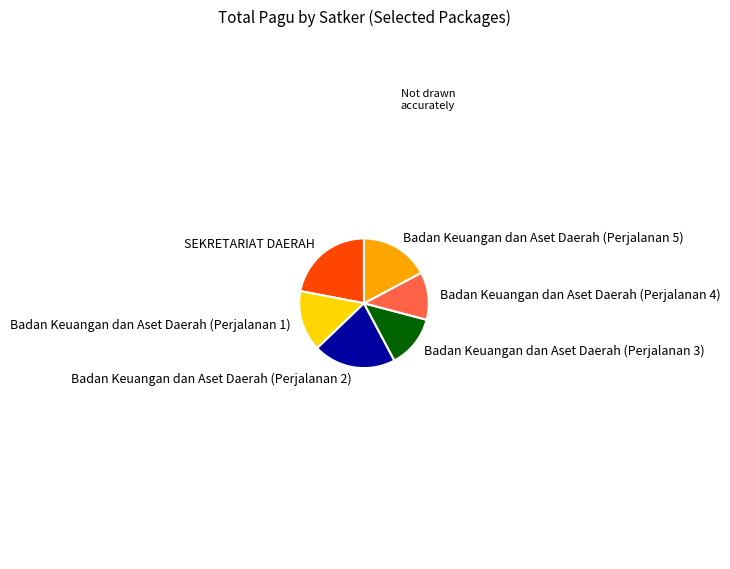

Is the sum of Badan Keuangan dan Aset Daerah (Perjalanan 5) and Badan Keuangan dan Aset Daerah (Perjalanan 1) greater than half?

No